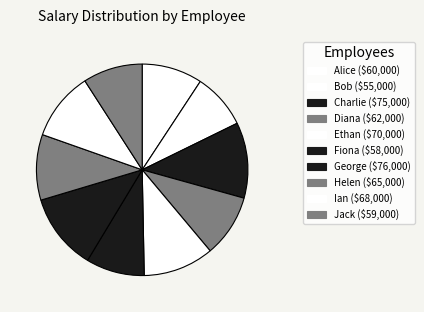

How many segments does this pie chart have?

10